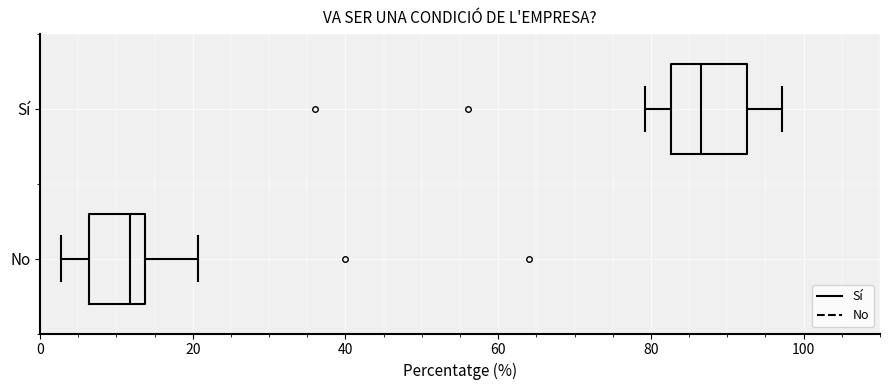

Reading bottom to top, read every box against the x-axis: the position of its median line, the range the box covers, and the ends of its whiskers. The values are not printed on the chart, so give them approximately, as read against the axis.

No: median 12, box 6 to 14, whiskers 2 to 20
Sí: median 86, box 82 to 92, whiskers 80 to 98